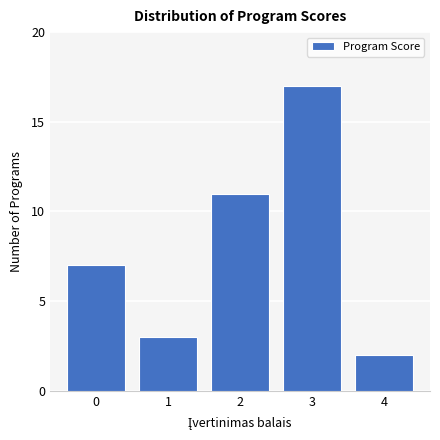

Reading left to right, what are all the values shown in this chart?

0=7	1=3	2=11	3=17	4=2